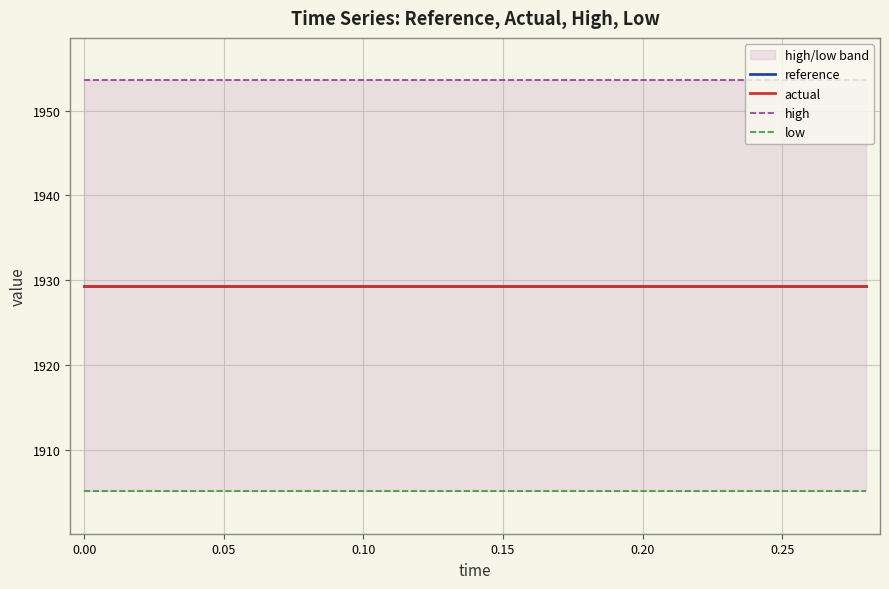

What are all the series names shown in the legend?

reference, actual, high, low